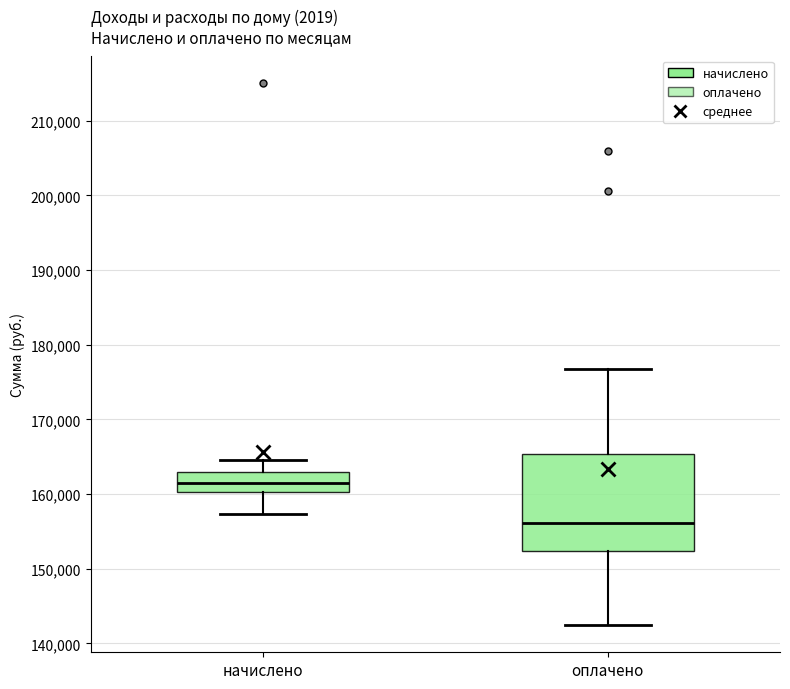

Where does the median line of the box for начислено sit on the y-axis? The values are not printed on the chart, so give them approximately, as read against the axis.

161000